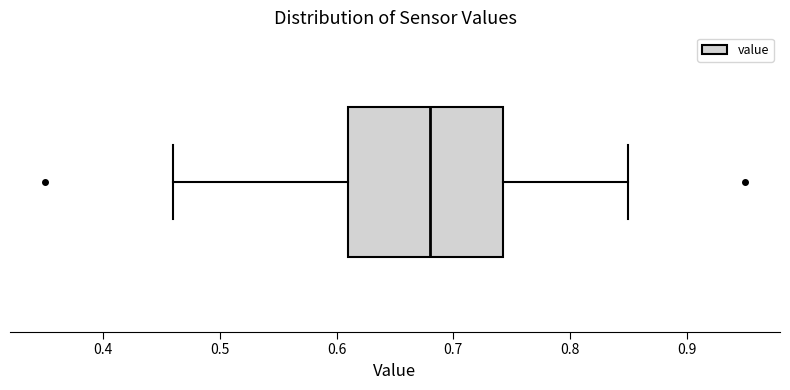

Transcribe this box plot: give where the median line is, the range the box spans, and where the two whiskers end, as read against the x-axis. The values are not printed on the chart, so give them approximately, as read against the axis.

median 0.68, box 0.61 to 0.74, whiskers 0.46 to 0.85